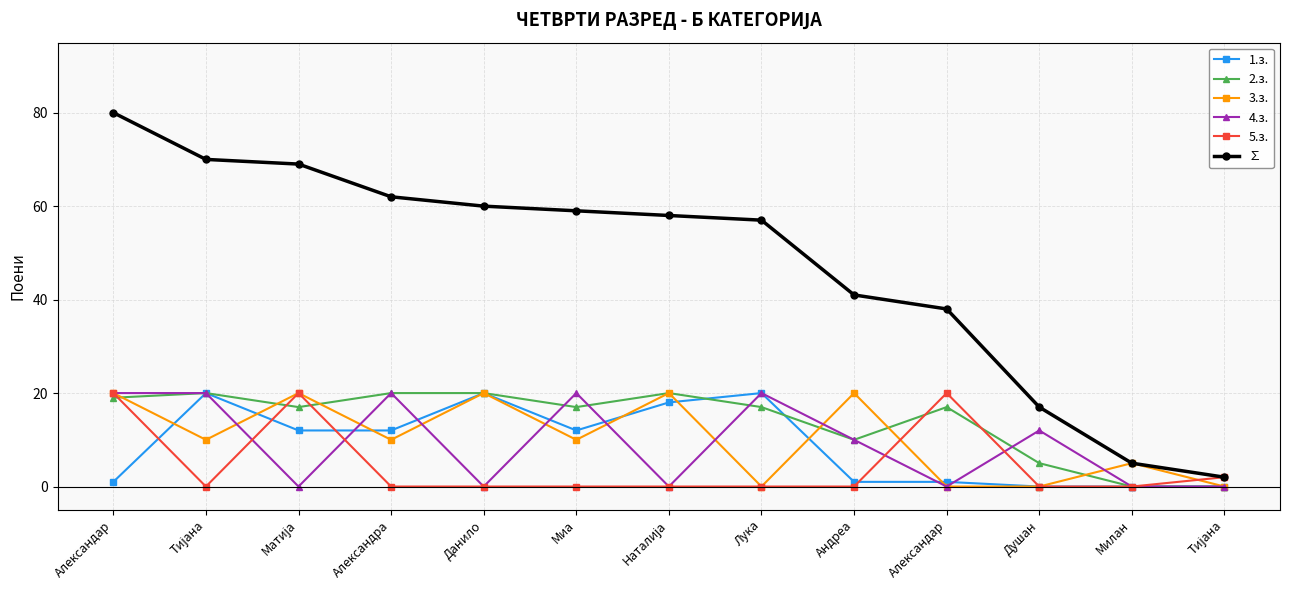

Reading left to right, extract all data points from this chart.

1.з.: 1	20	12	12	20	12	18	20	1	1	0	0	0
2.з.: 19	20	17	20	20	17	20	17	10	17	5	0	0
3.з.: 20	10	20	10	20	10	20	0	20	0	0	5	0
4.з.: 20	20	0	20	0	20	0	20	10	0	12	0	0
5.з.: 20	0	20	0	0	0	0	0	0	20	0	0	2
∑: 80	70	69	62	60	59	58	57	41	38	17	5	2